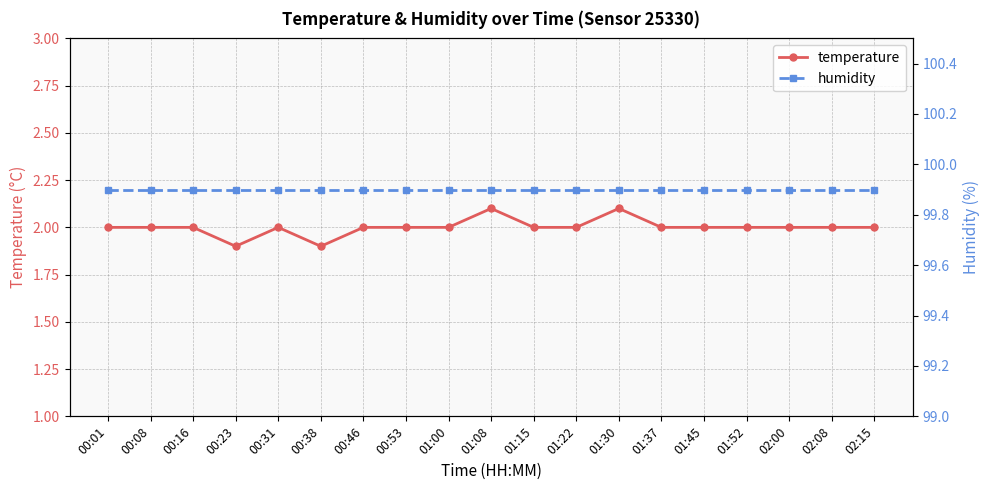

True or false: humidity has more than 0 points higher than both neighbors.

False